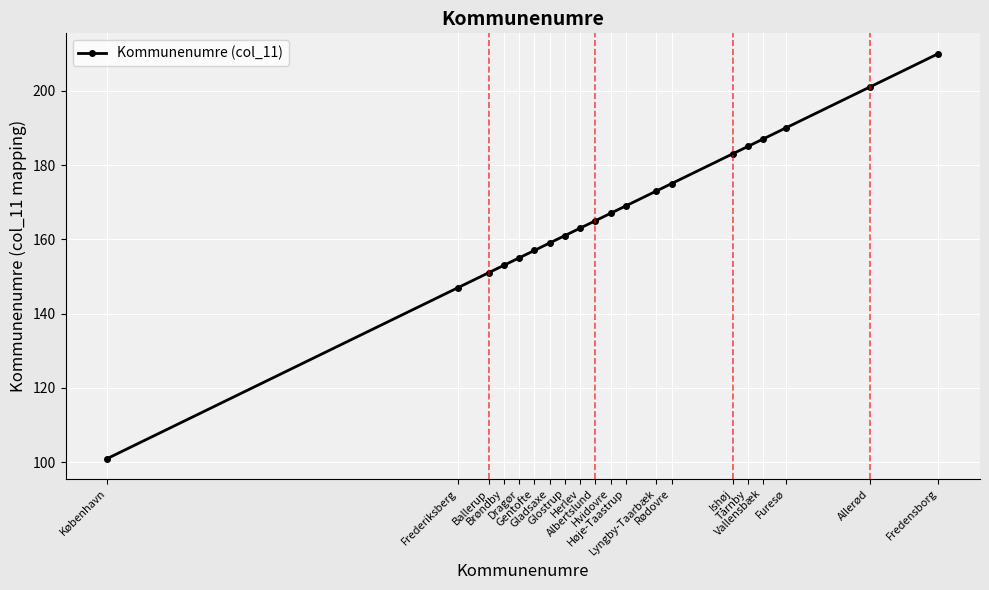

What is the difference between the maximum and minimum values?

109